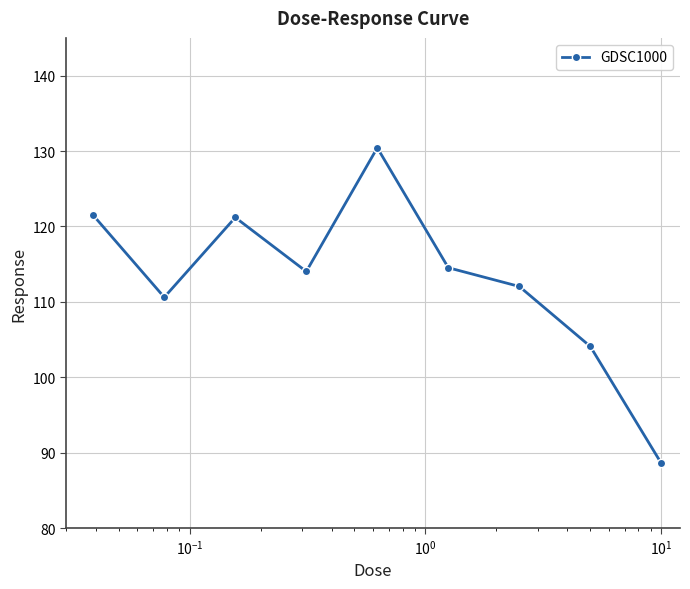

What is the difference between the second highest and minimum values?

32.9